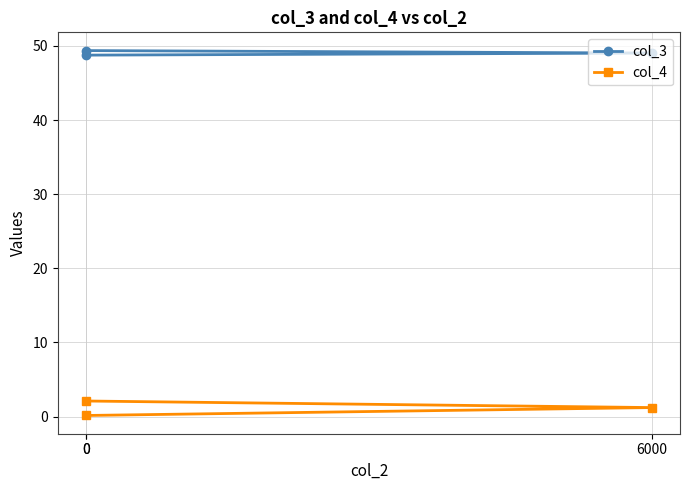

What is the spread (max minus min) of values at 6000?

47.8